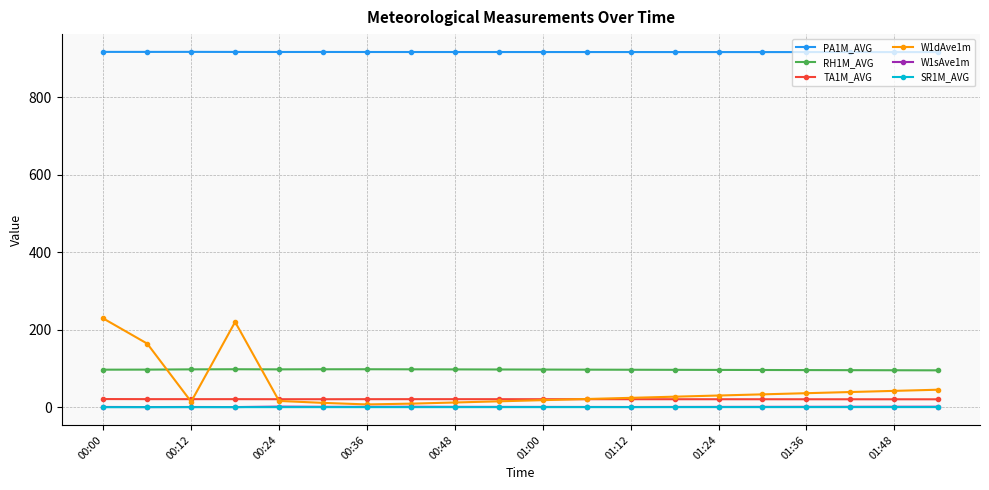

True or false: SR1M_AVG and W1sAve1m intersect in this chart.

False